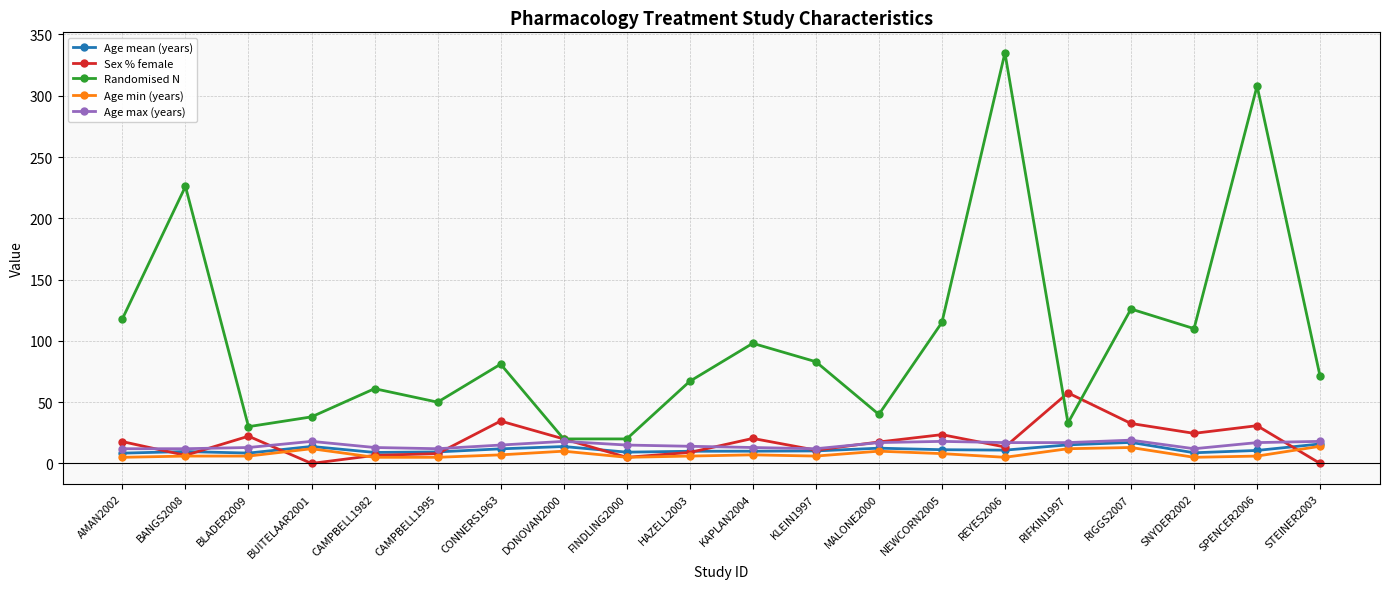

What is the maximum value shown in the chart?

335.0